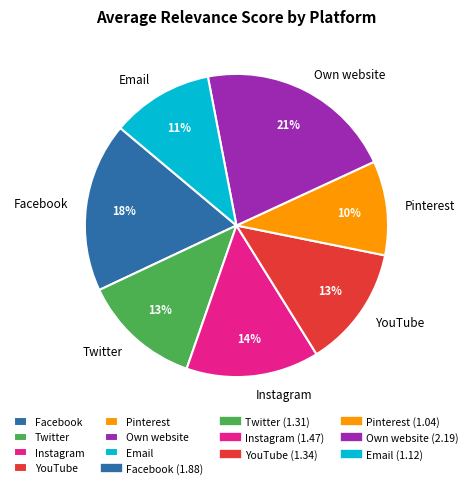

What is the ratio of the value at Facebook to the value at Twitter?

1.4